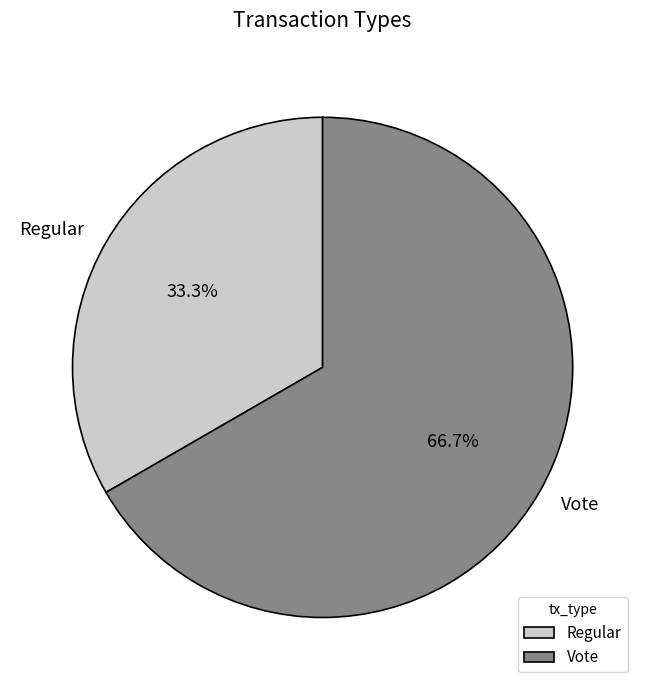

Combined, do Vote and Regular account for over 50%?

Yes